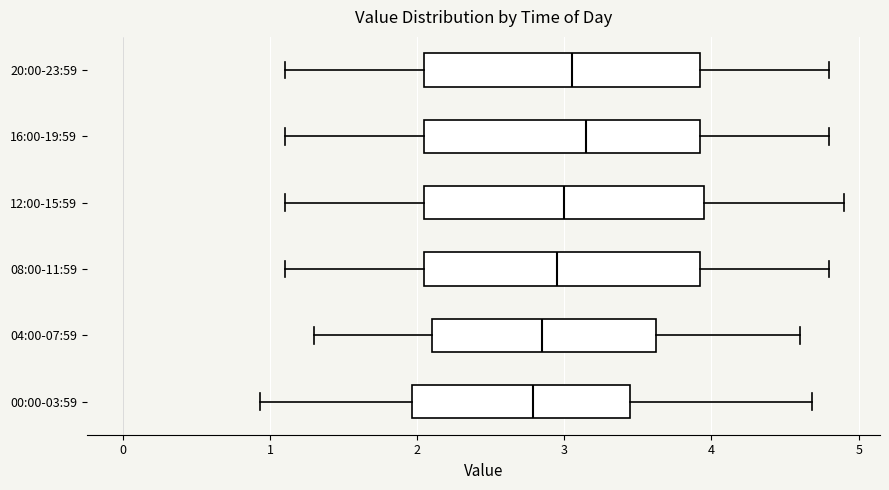

Which box has the furthest to the right median line?

16:00-19:59